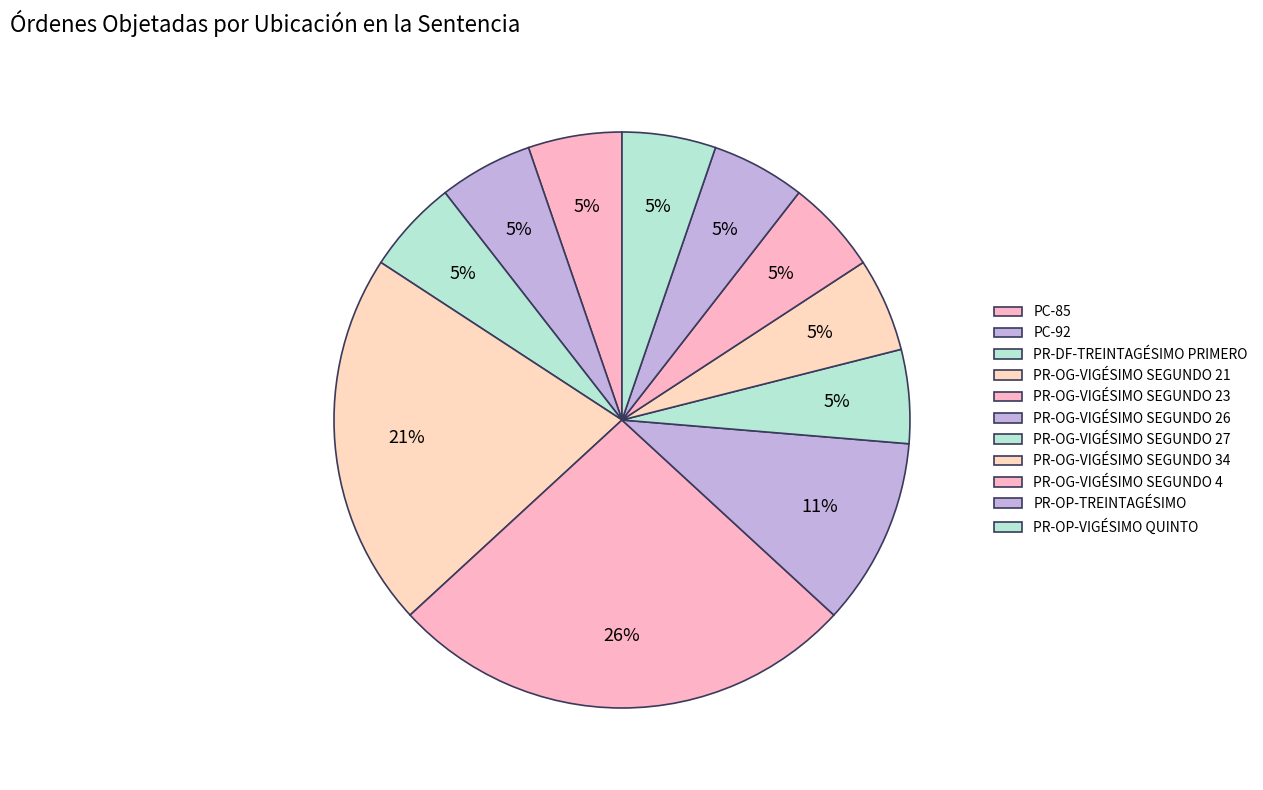

Is it true that PC-85 is 1% of the pie?

False